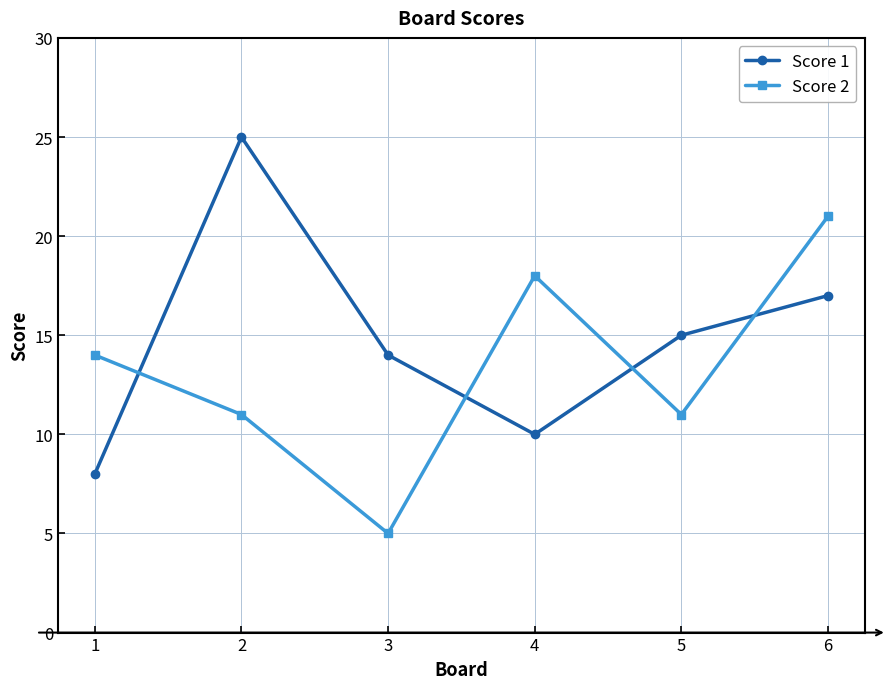

True or false: Score 1 has a value of 10 at 4.

True